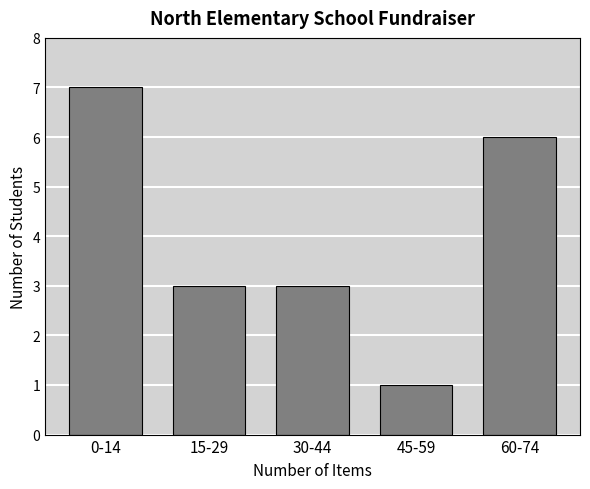

Reading left to right, list all the values displayed in this chart.

0-14=7	15-29=3	30-44=3	45-59=1	60-74=6